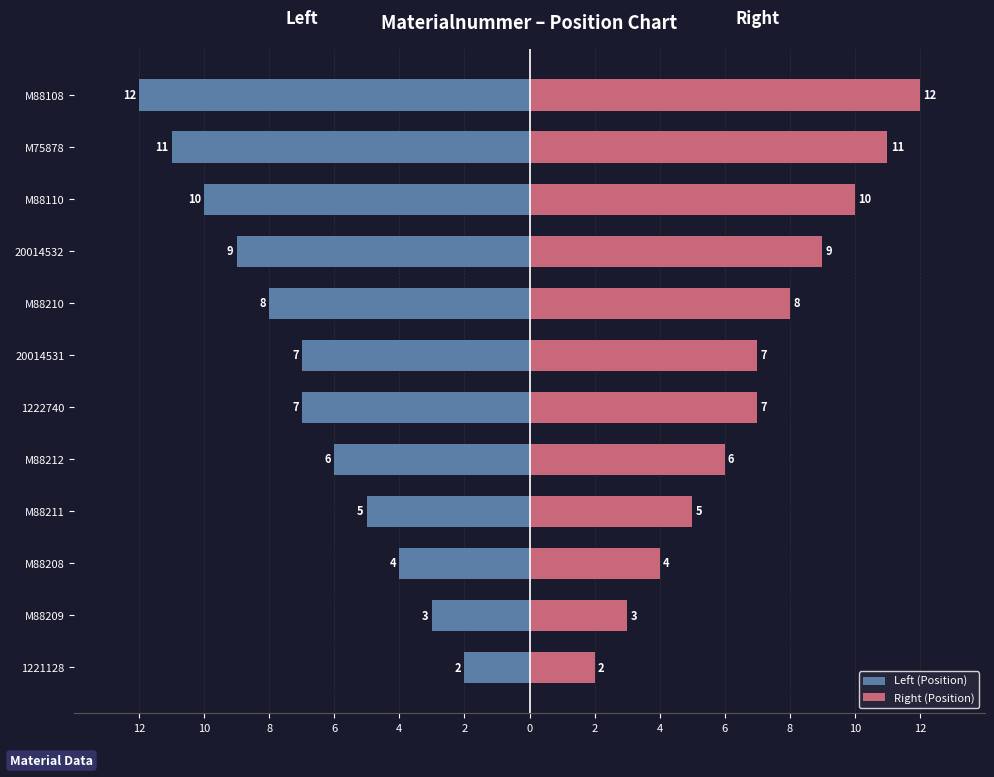

What is the average value of the Right (Position) series?

7